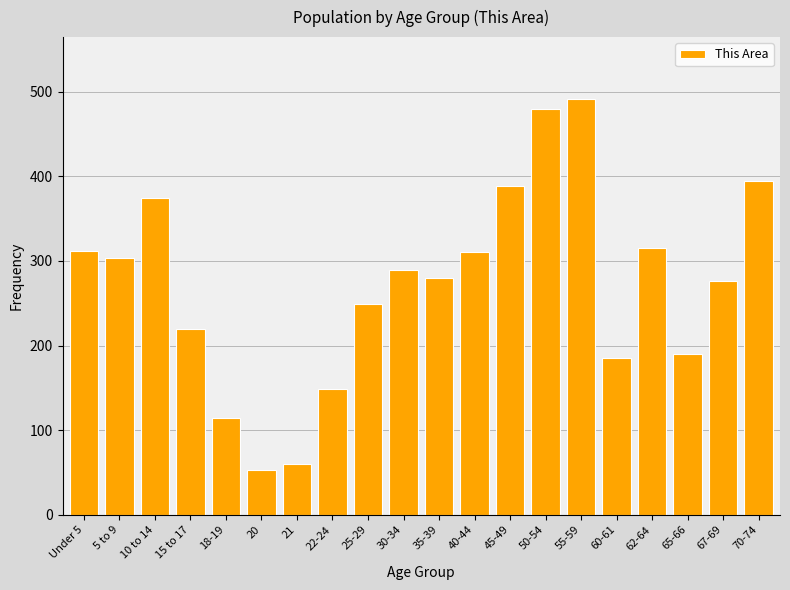

Between 35-39 and 65-66, which is larger?

35-39